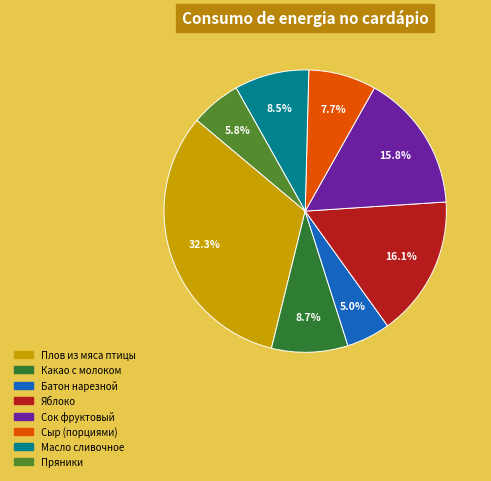

Which has a higher value, Сыр (порциями) or Пряники?

Сыр (порциями)